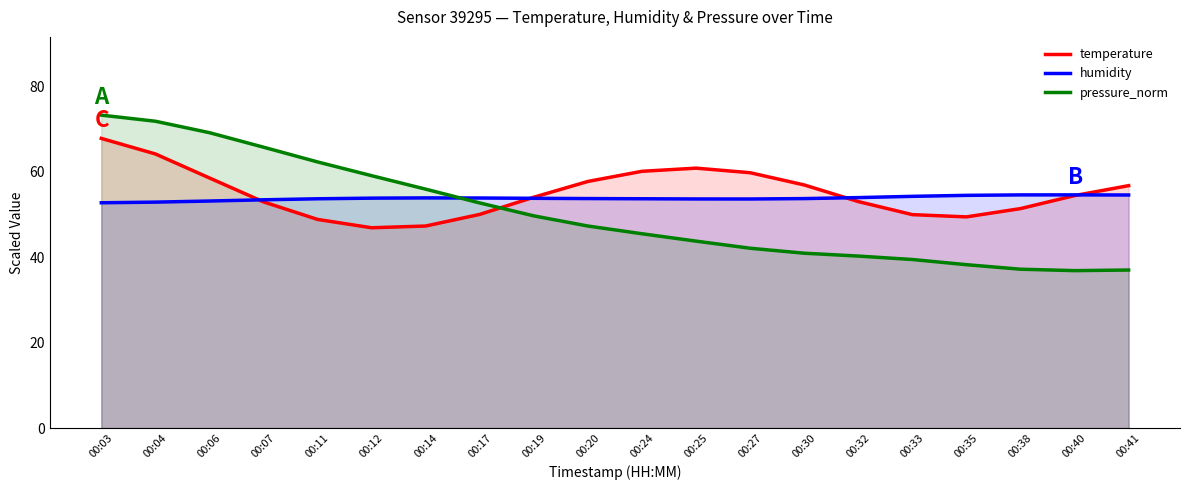

Which series has the largest total across all categories?

temperature